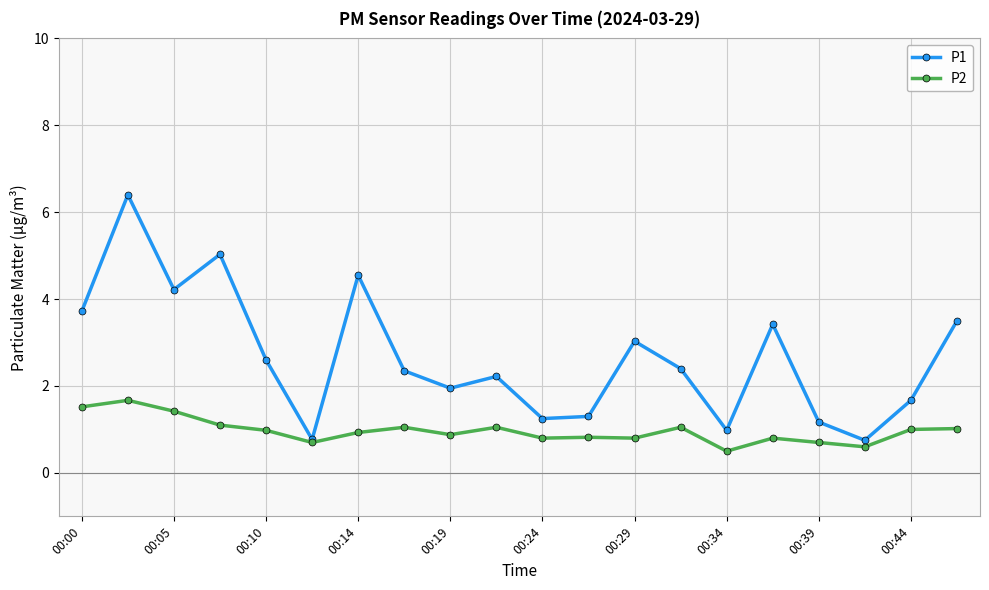

What is the value of the P1 point at the 14th from the left?

2.4